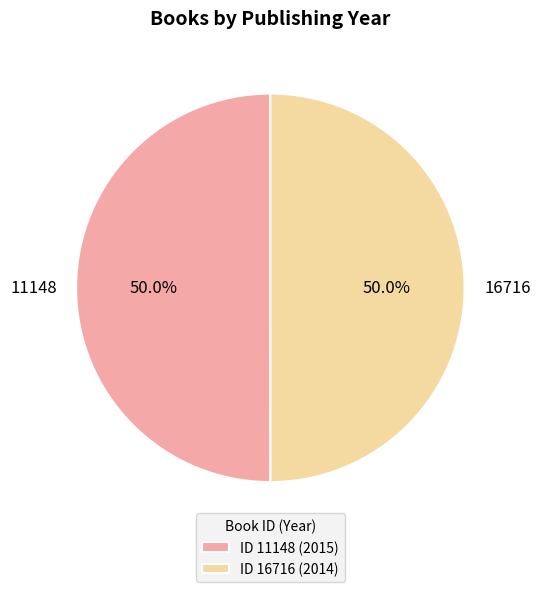

Count the number of slices in the pie.

2